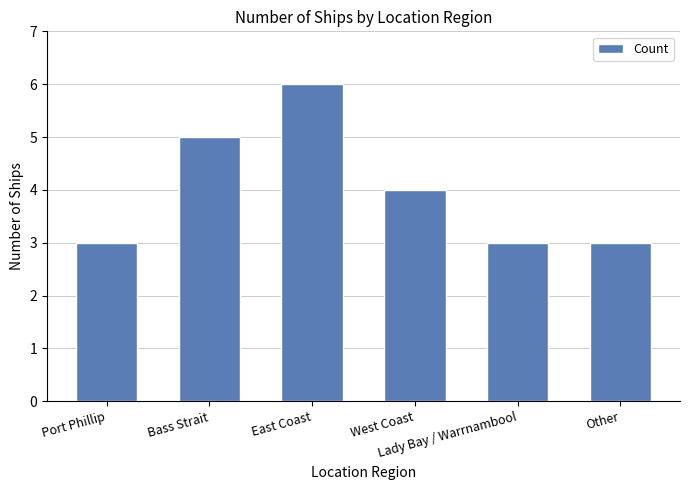

Does the chart contain stacked bars?

No